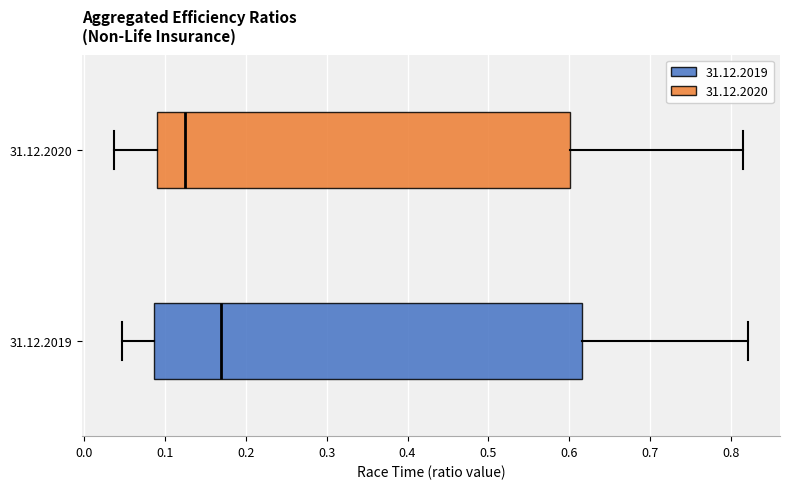

Reading bottom to top, read every box against the x-axis: the position of its median line, the range the box covers, and the ends of its whiskers. The values are not printed on the chart, so give them approximately, as read against the axis.

31.12.2019: median 0.17, box 0.09 to 0.62, whiskers 0.05 to 0.82
31.12.2020: median 0.13, box 0.09 to 0.60, whiskers 0.04 to 0.81